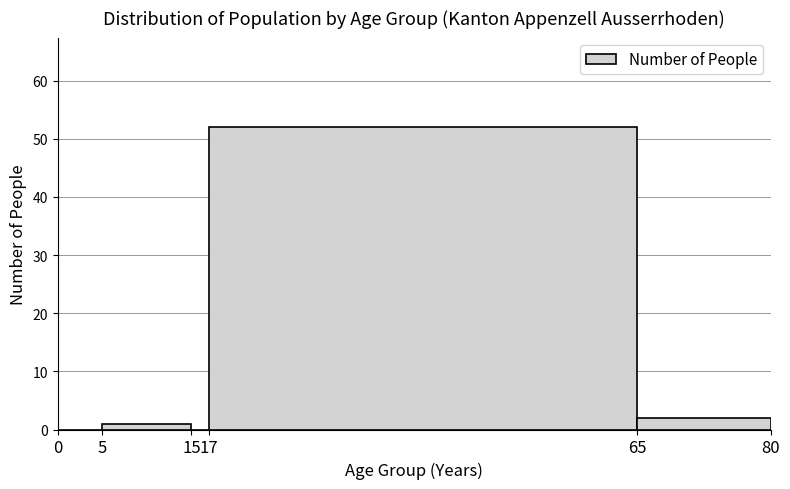

How tall is the bar that spans 17 to 65 on the x-axis? The values are not printed on the chart, so give them approximately, as read against the axis.

52